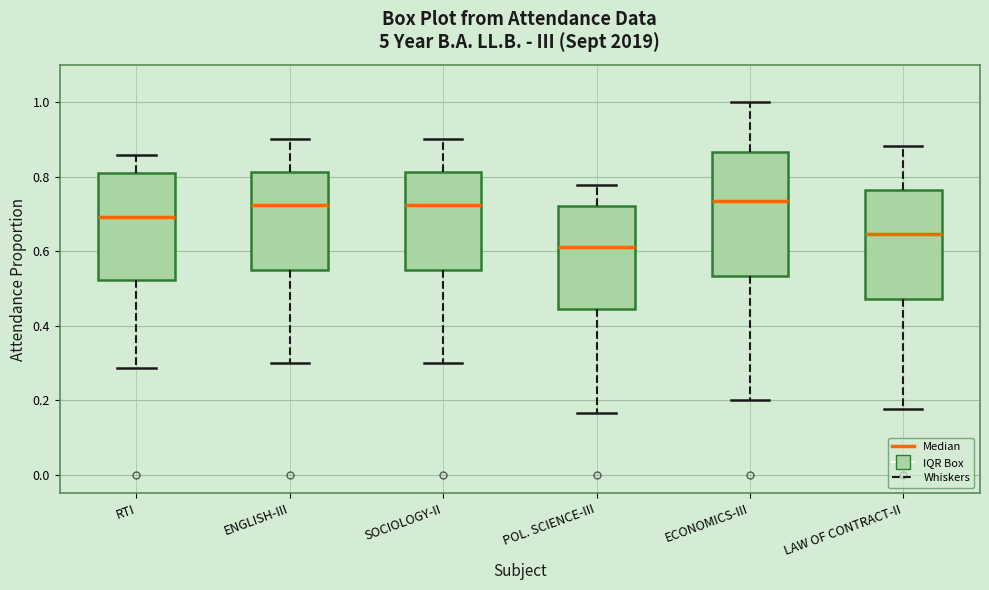

Comparing the boxes themselves (not the whiskers), which one is the tallest?

ECONOMICS-III